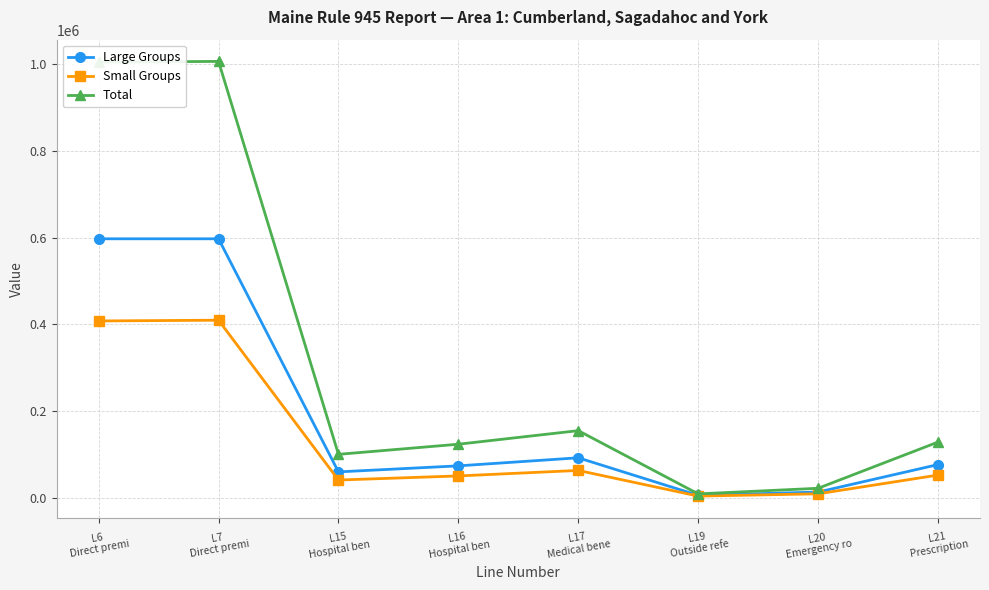

Which series has the largest range (max minus min)?

Total